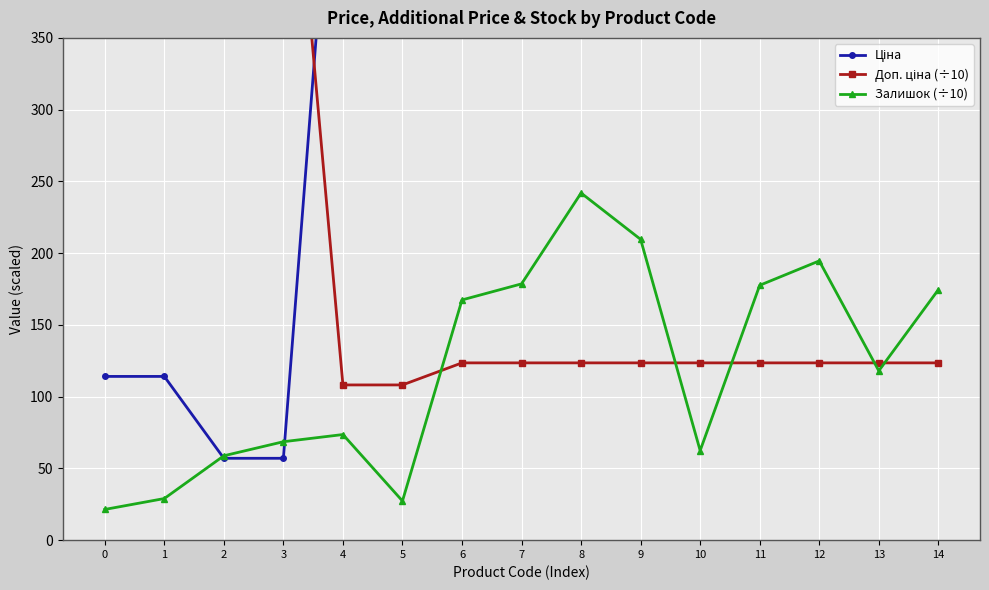

What is the difference between the highest and lowest values at 10?

476.6